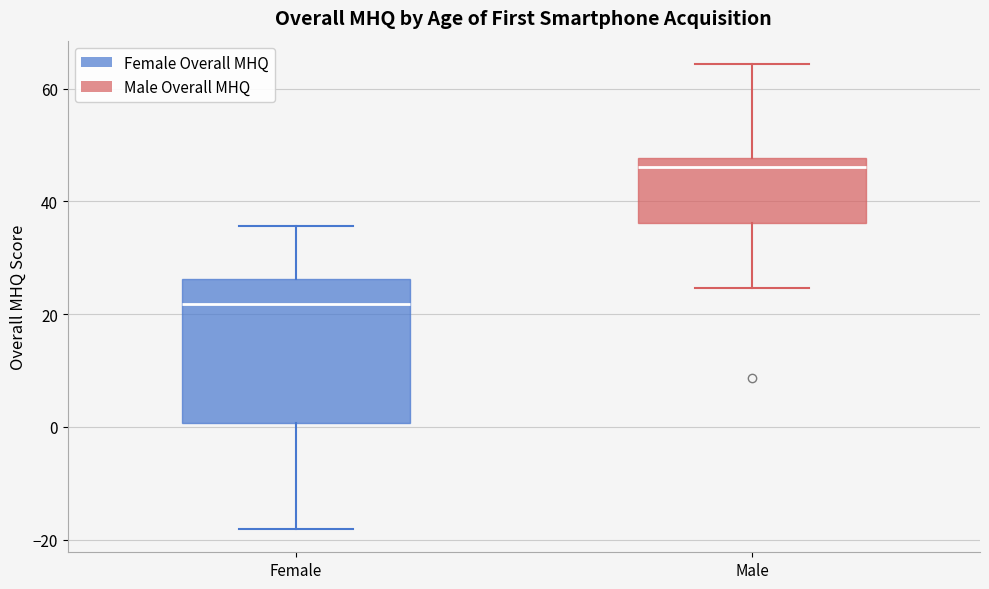

Reading left to right, transcribe this box plot: for each box, give where its median line is, the range the box spans, and where its two whiskers end, as read against the y-axis. The values are not printed on the chart, so give them approximately, as read against the axis.

Female: median 22, box 0 to 26, whiskers -18 to 36
Male: median 46, box 36 to 48, whiskers 24 to 64